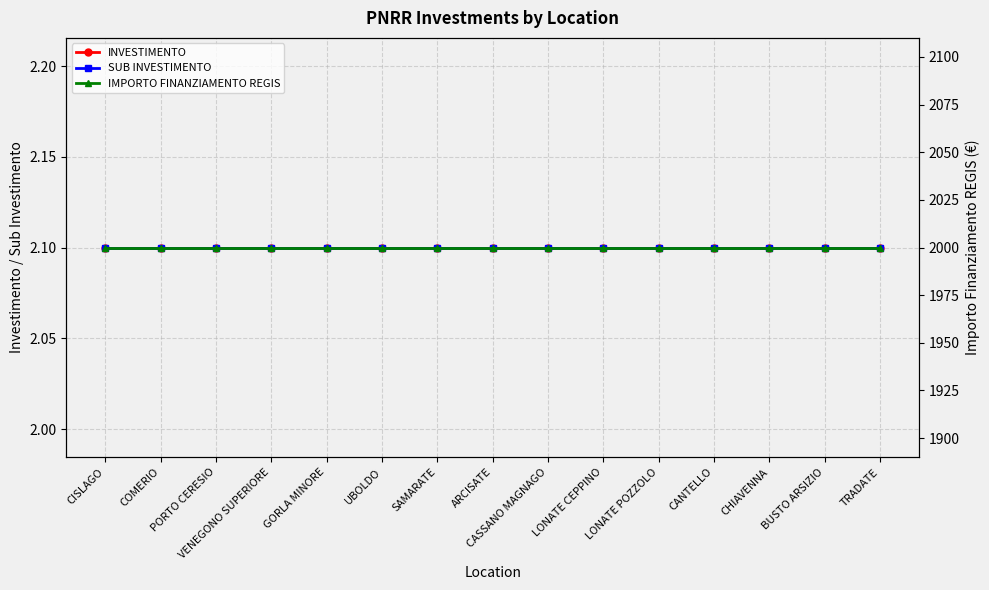

True or false: INVESTIMENTO has more than 0 points higher than both neighbors.

False